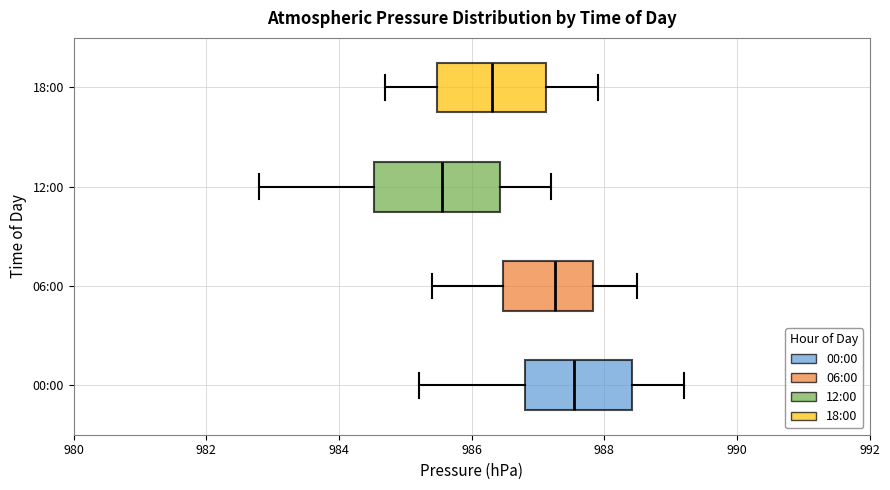

Where is the right edge of the box for 00:00 on the x-axis? The values are not printed on the chart, so give them approximately, as read against the axis.

988.4